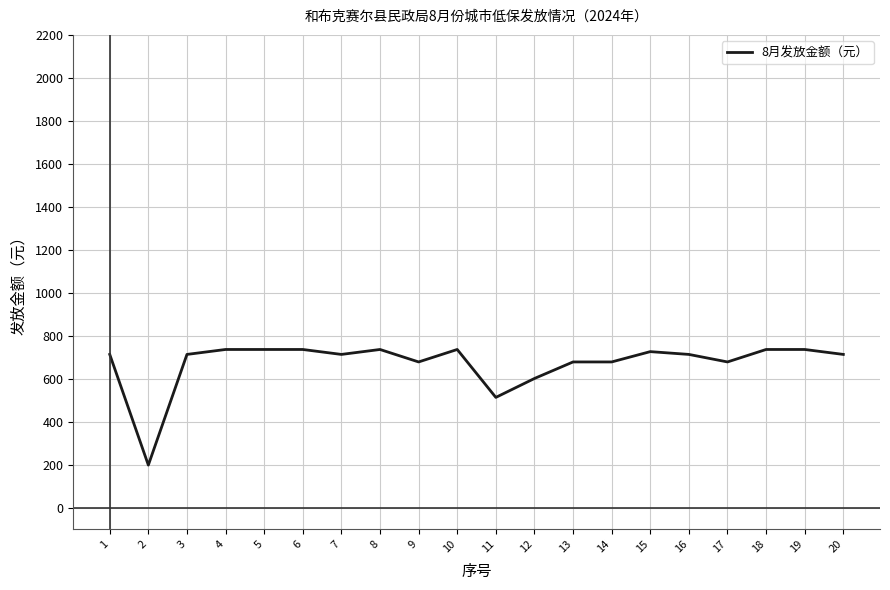

At which label is the value closest to 467?

11